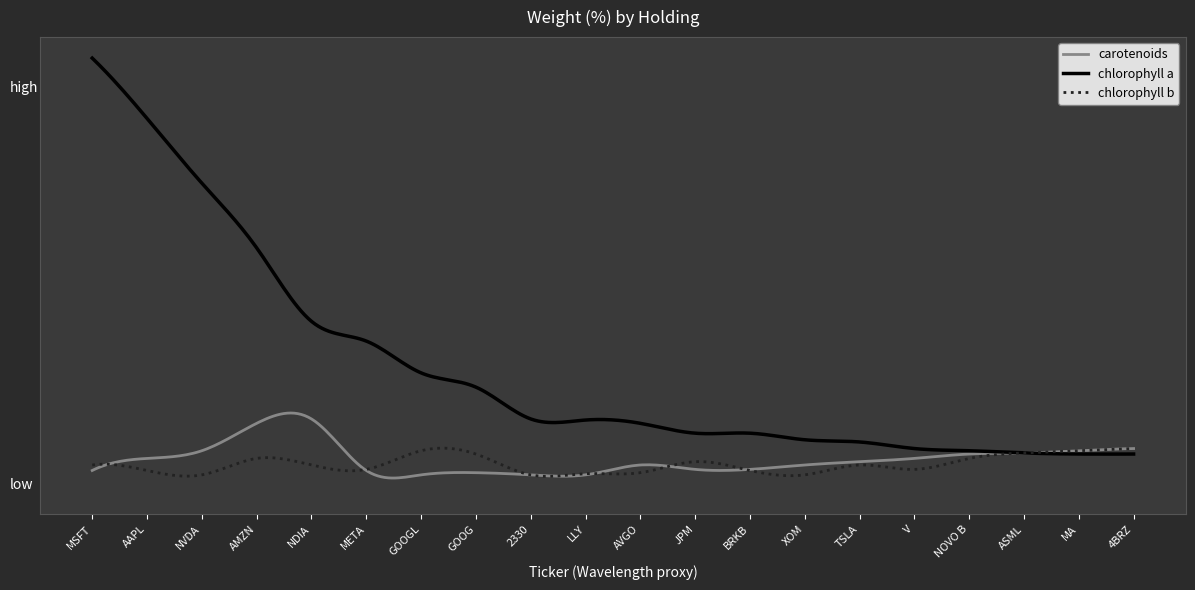

Does the chart have visible grid lines?

No